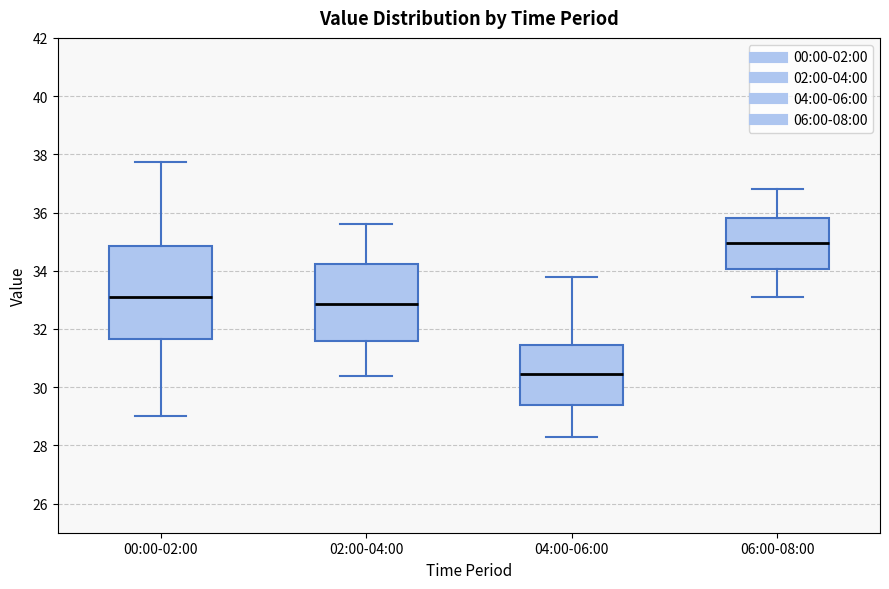

Where is the lower edge of the box for 04:00-06:00 on the y-axis? The values are not printed on the chart, so give them approximately, as read against the axis.

29.4